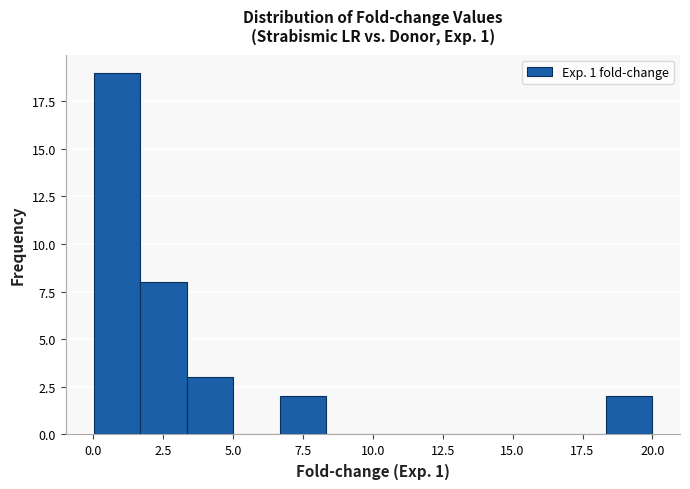

Around what value on the x-axis is the tallest bar? Give the approximate position of its centre, as read against the axis.

1.0